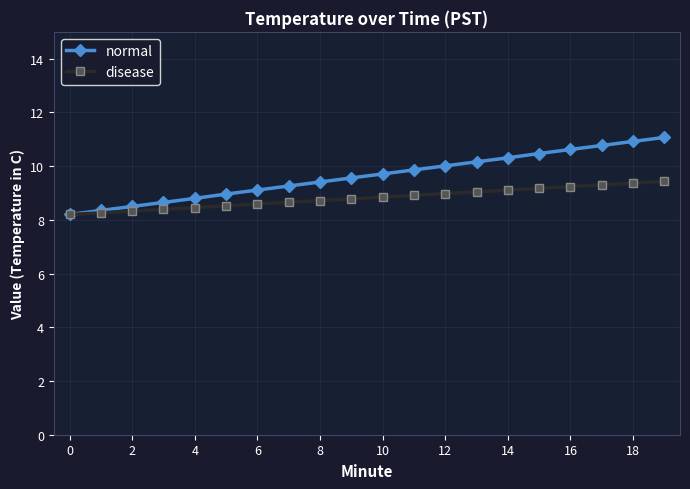

What is the minimum value for disease?

8.2